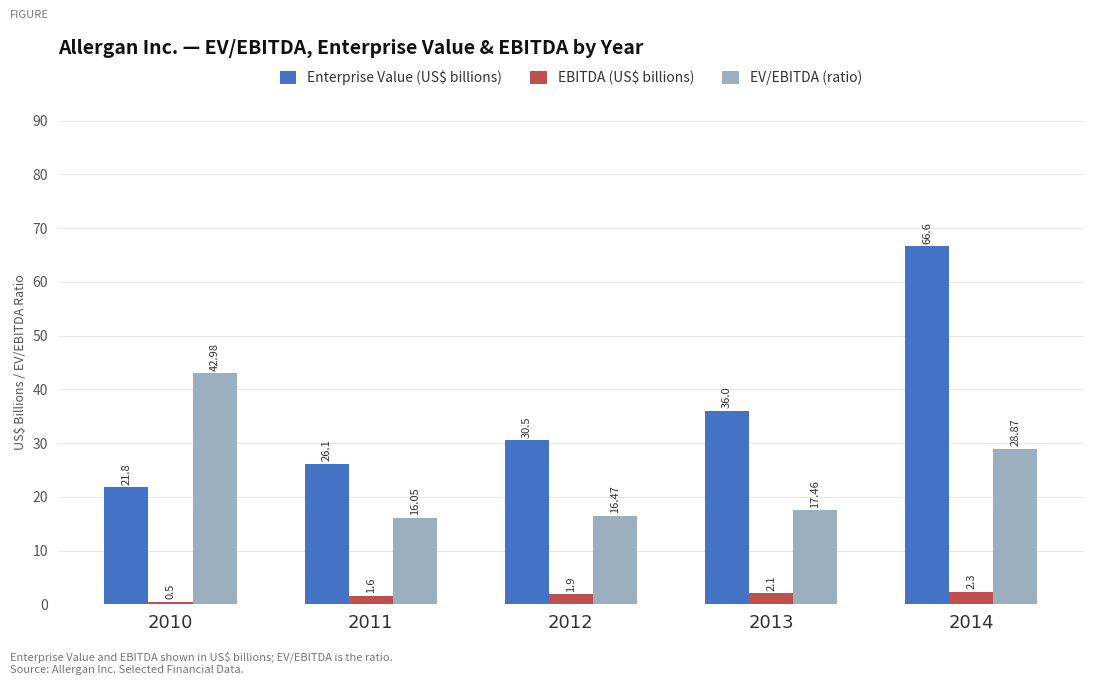

Which series has the largest range (max minus min)?

Enterprise Value (US$ billions)